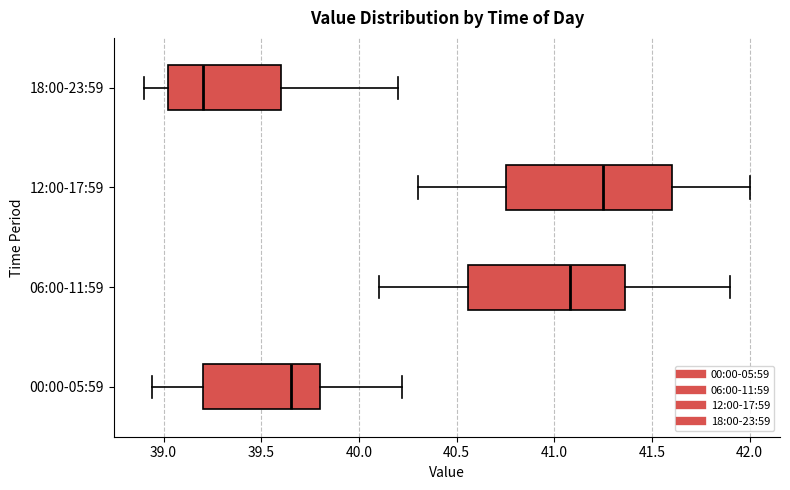

Which box has the furthest to the right median line?

12:00-17:59